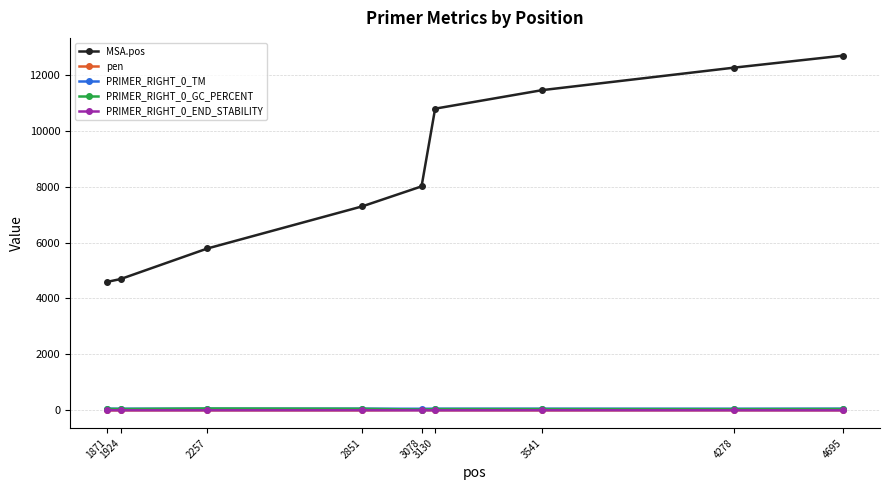

Where is MSA.pos nearest to the value 8636?

3078